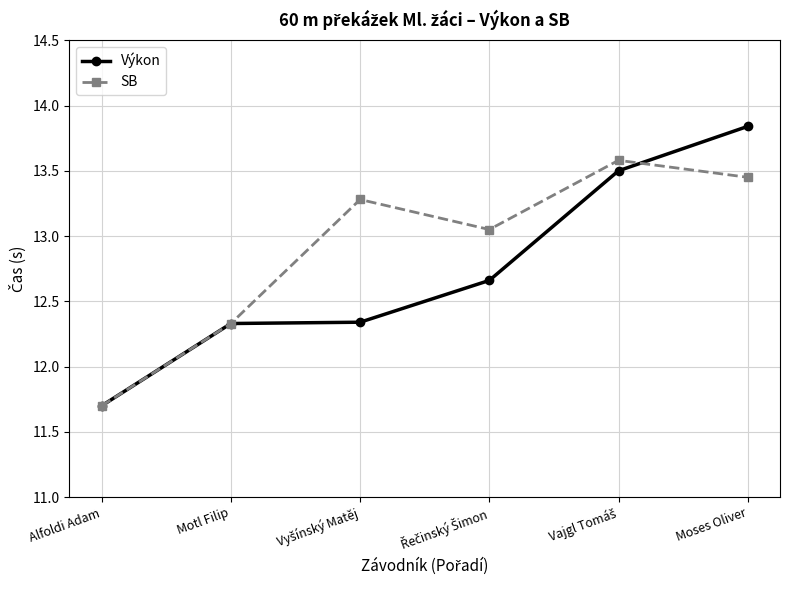

Which category has the lowest value in the SB series?

Alfoldi Adam